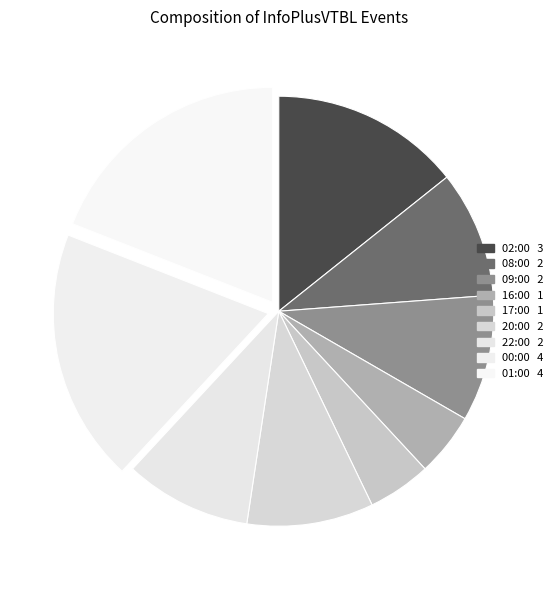

Does 08:00 represent more than half of the total?

No